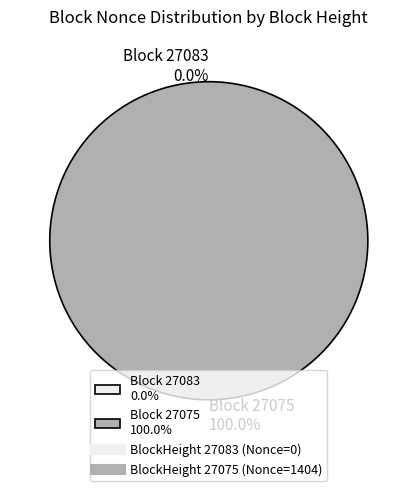

What is the change in value from 27083 to 27075?

+1404